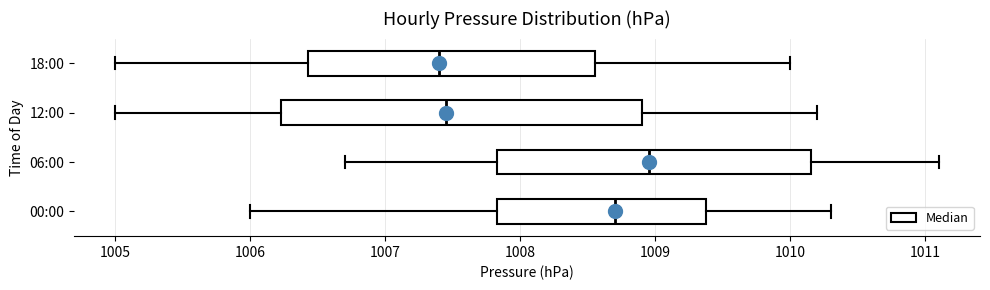

Reading bottom to top, transcribe this box plot: for each box, give where its median line is, the range the box spans, and where its two whiskers end, as read against the x-axis. The values are not printed on the chart, so give them approximately, as read against the axis.

00:00: median 1008.7, box 1007.8 to 1009.4, whiskers 1006.0 to 1010.3
06:00: median 1009.0, box 1007.8 to 1010.2, whiskers 1006.7 to 1011.1
12:00: median 1007.5, box 1006.2 to 1008.9, whiskers 1005.0 to 1010.2
18:00: median 1007.4, box 1006.4 to 1008.6, whiskers 1005.0 to 1010.0